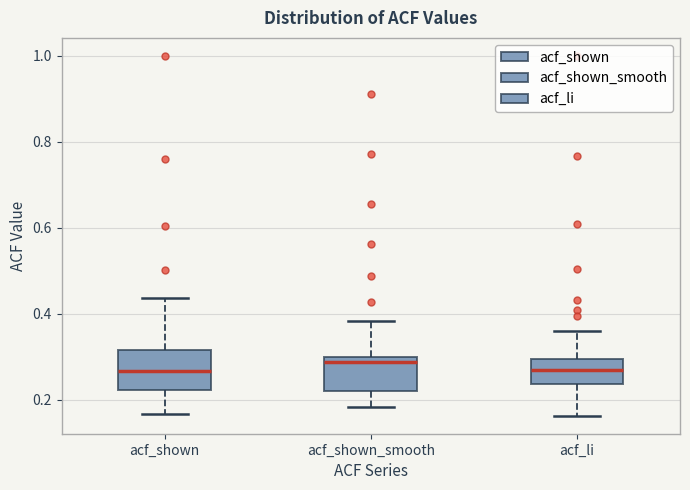

Reading left to right, read every box against the y-axis: the position of its median line, the range the box covers, and the ends of its whiskers. The values are not printed on the chart, so give them approximately, as read against the axis.

acf_shown: median 0.26, box 0.22 to 0.32, whiskers 0.16 to 0.44
acf_shown_smooth: median 0.28, box 0.22 to 0.30, whiskers 0.18 to 0.38
acf_li: median 0.28, box 0.24 to 0.30, whiskers 0.16 to 0.36